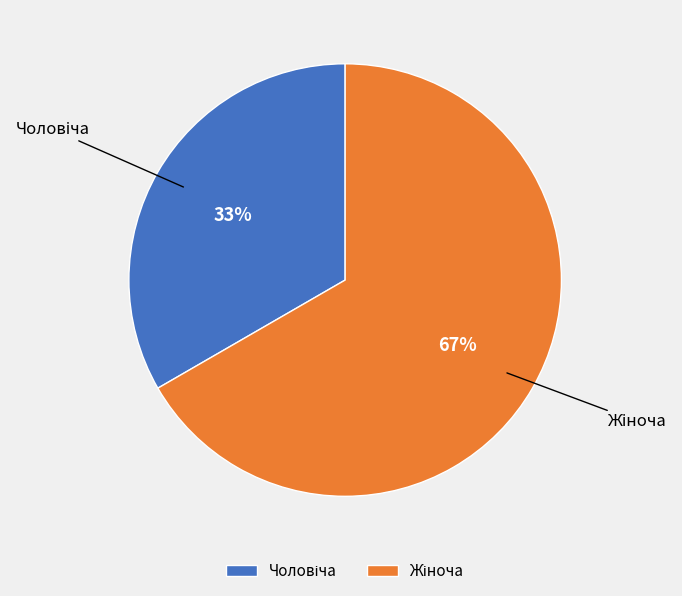

Is there a majority slice in this chart?

Yes